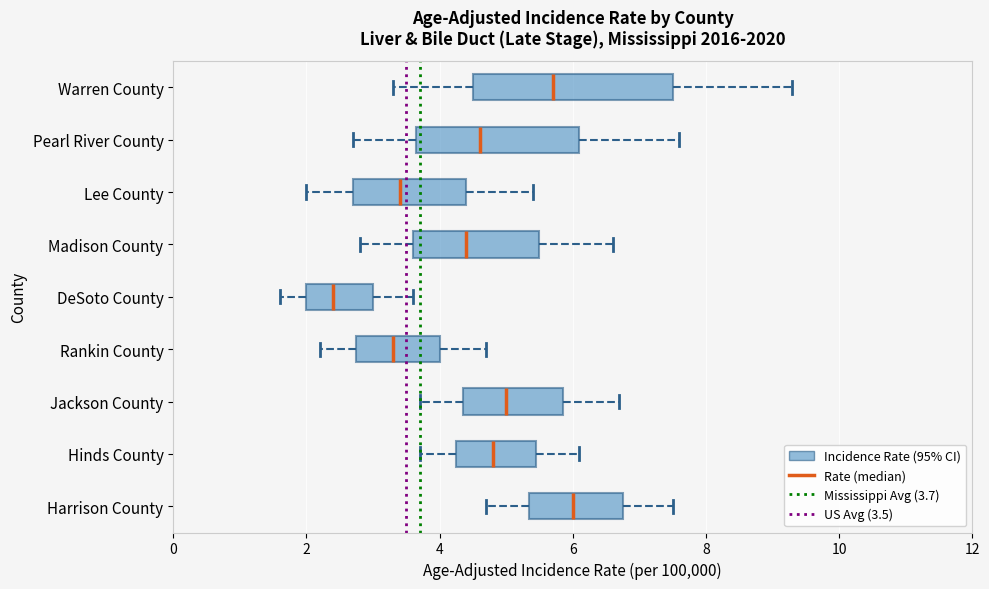

Where is the right edge of the box for Pearl River County on the x-axis? The values are not printed on the chart, so give them approximately, as read against the axis.

6.2